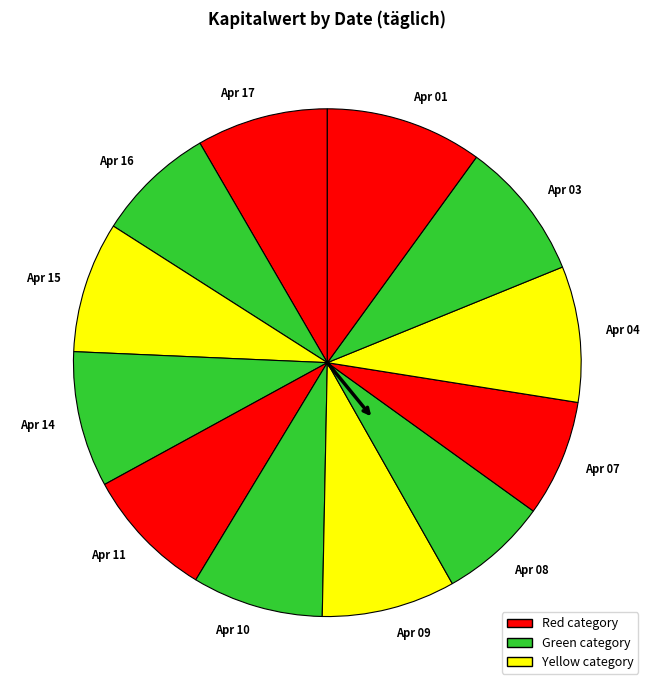

Does any single category account for the majority?

No